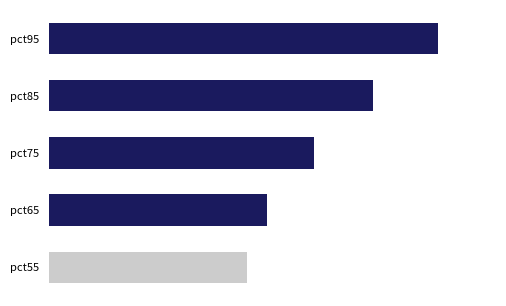

Rank the categories by value from highest to lowest.

pct95, pct85, pct75, pct65, pct55